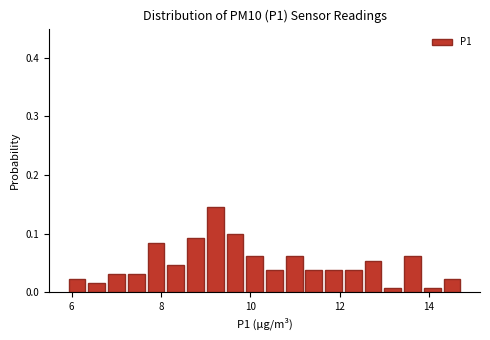

Read against the x-axis, roughly where is the centre of the tallest bar?

9.2